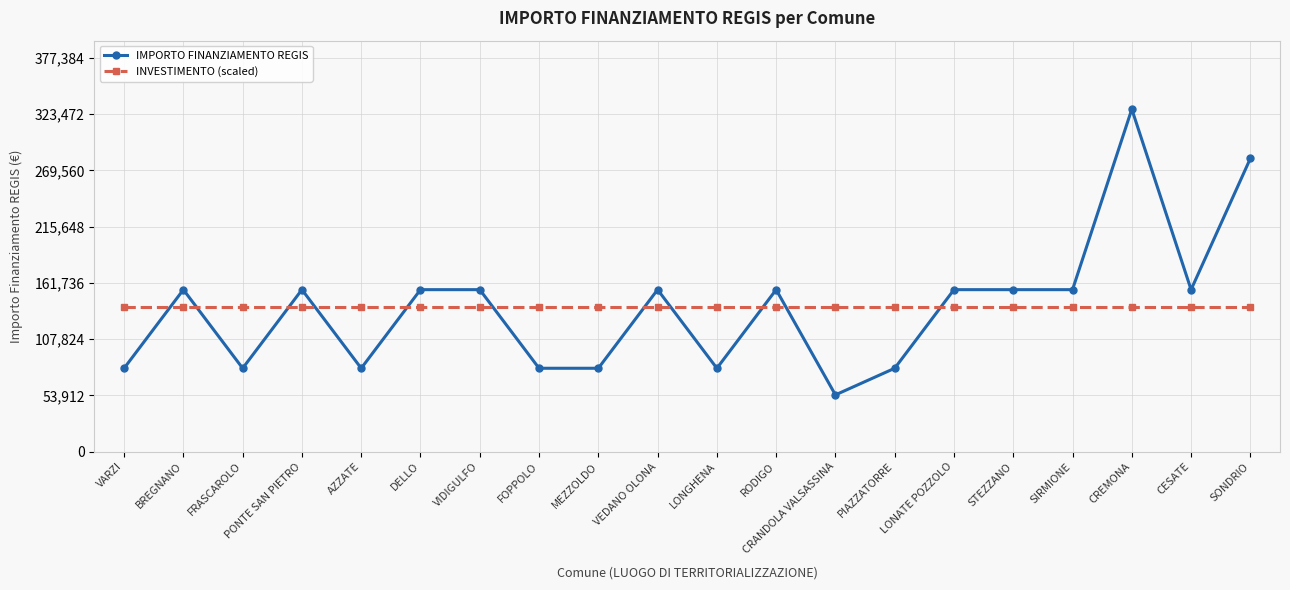

Rank the series at AZZATE from lowest to highest value.

IMPORTO FINANZIAMENTO REGIS, INVESTIMENTO (scaled)